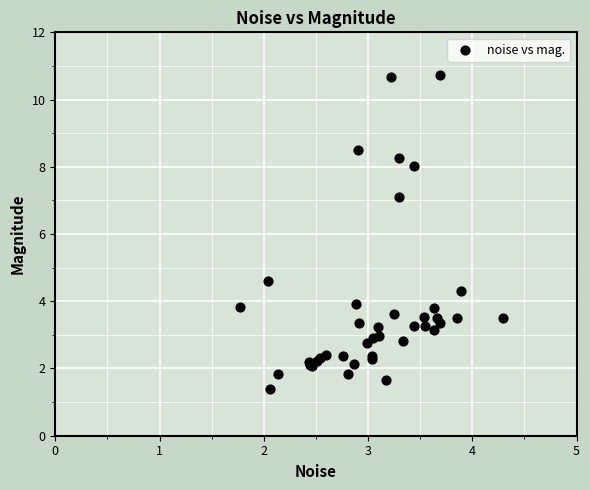

What Y value in the scatter plot is closest to 6?

7.1